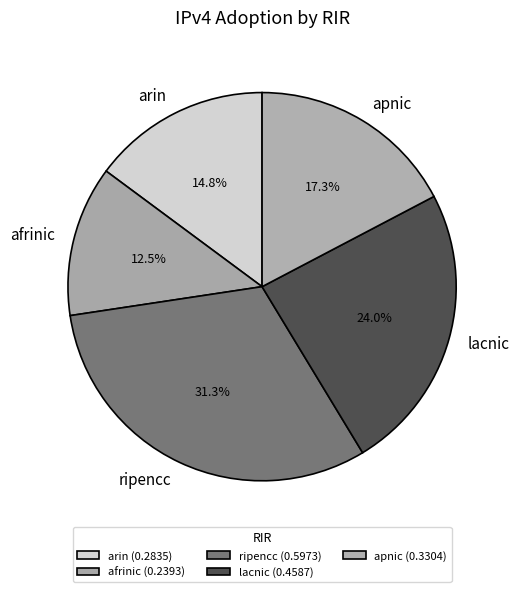

How many slices are in this pie chart?

5